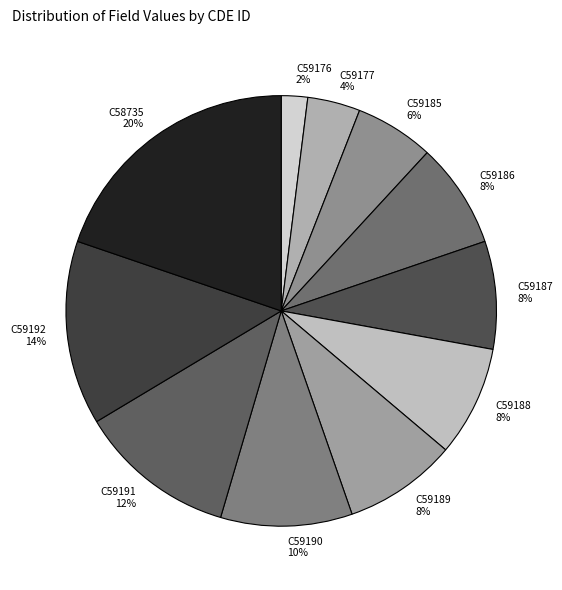

Is it true that C59189 is 3% of the pie?

False